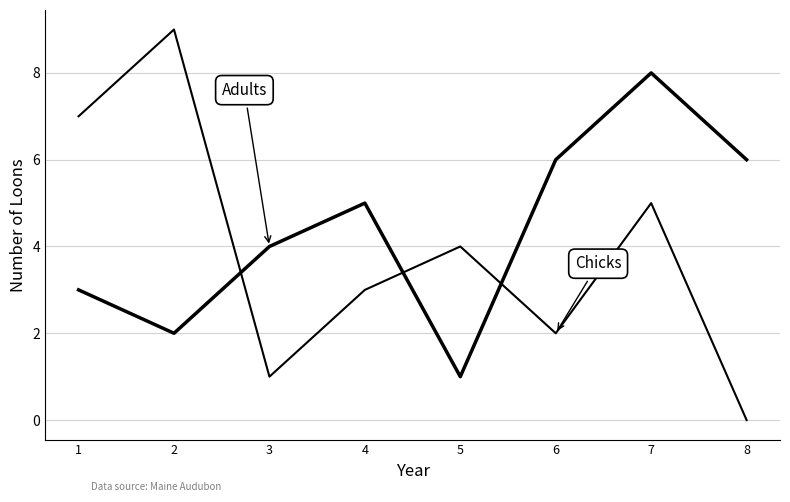

Count the number of categories in the chart.

8